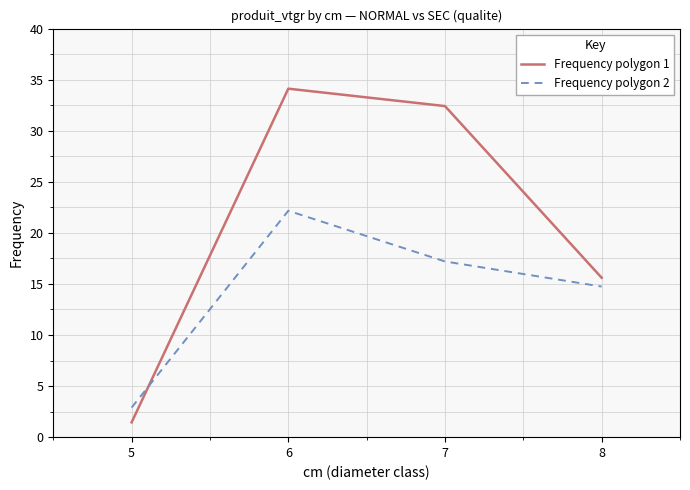

Reading left to right, list all the values displayed in this chart.

Frequency polygon 1: 1.4	34.1	32.4	15.6
Frequency polygon 2: 2.9	22.2	17.2	14.7